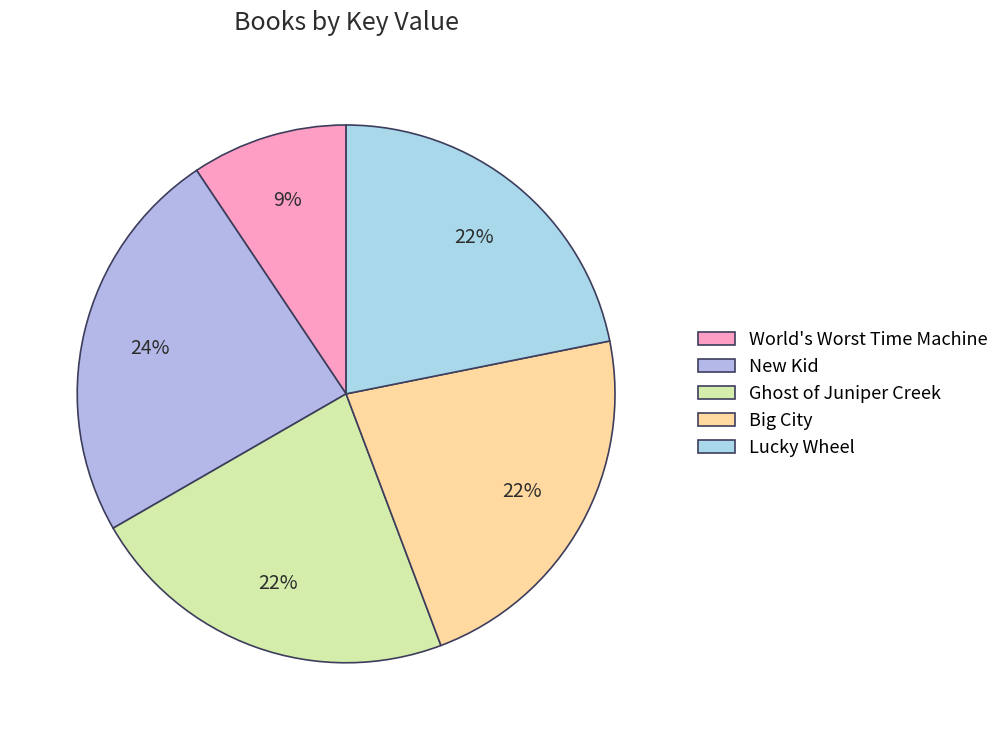

The World's Worst Time Machine slice represents 9% of the pie. True or false?

True